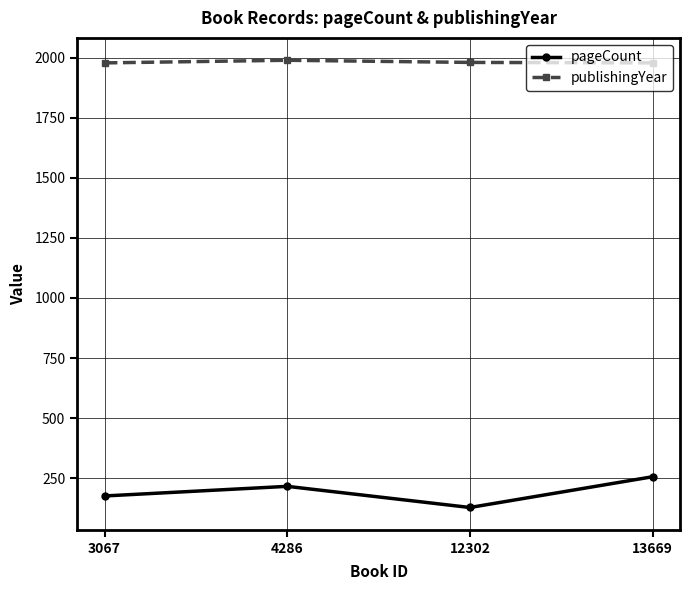

At which category does pageCount reach its first local valley?

12302